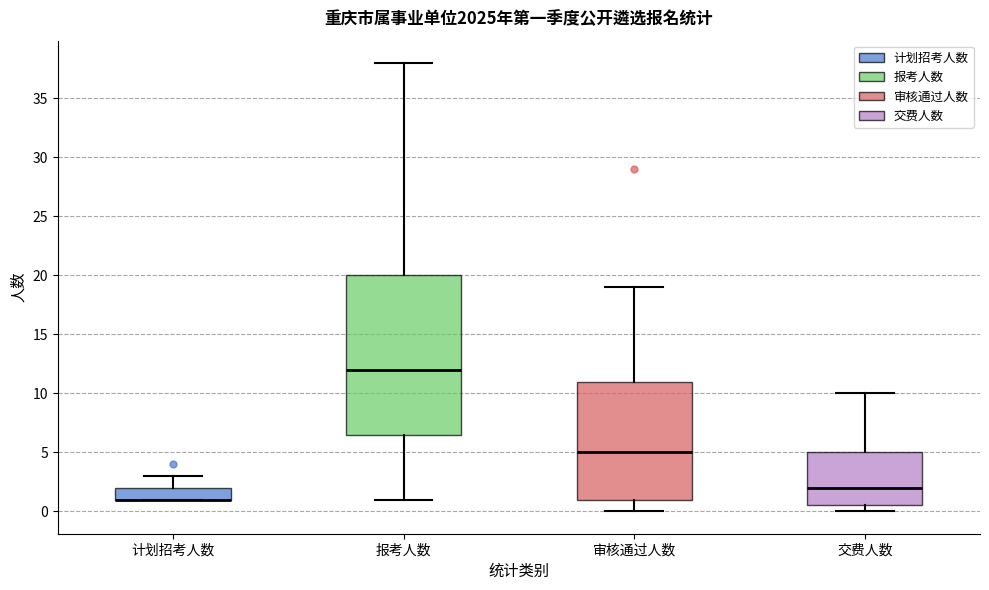

Which box is the tallest, from its lower edge to its upper edge?

报考人数